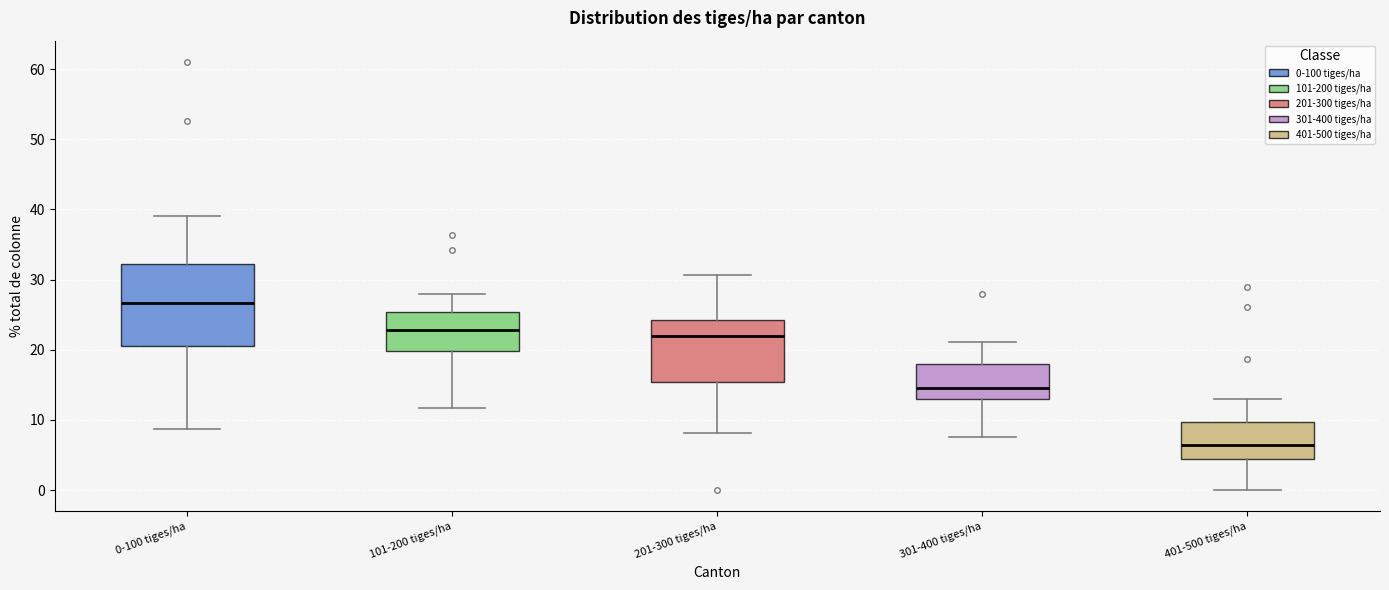

Which box's median line is the highest?

0-100 tiges/ha